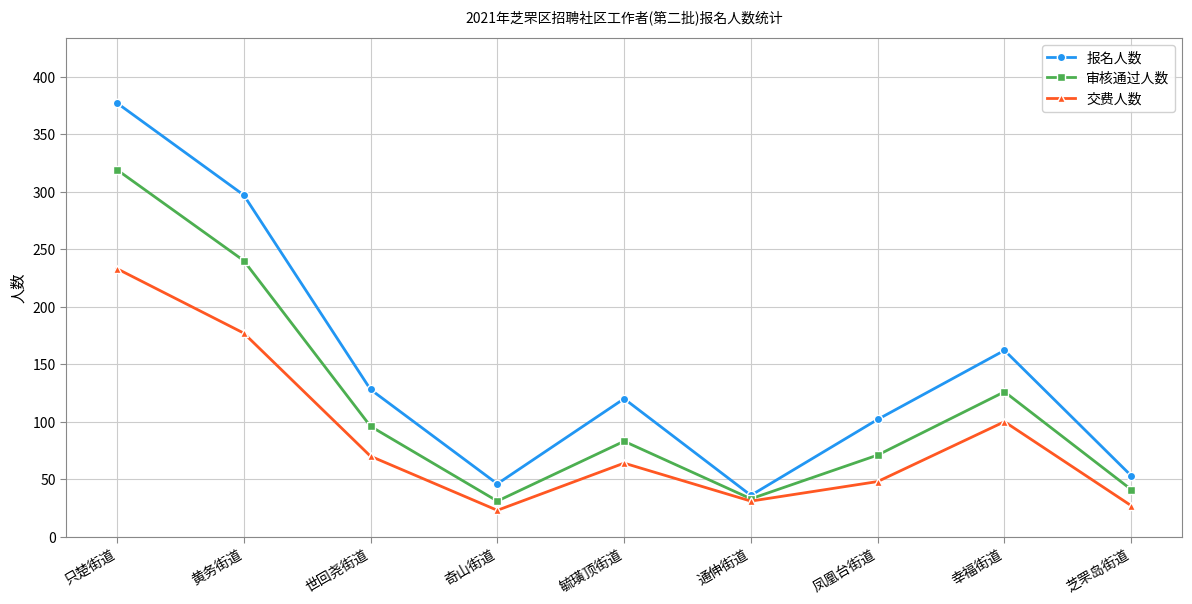

Where does the 审核通过人数 series first go above 83?

只楚街道